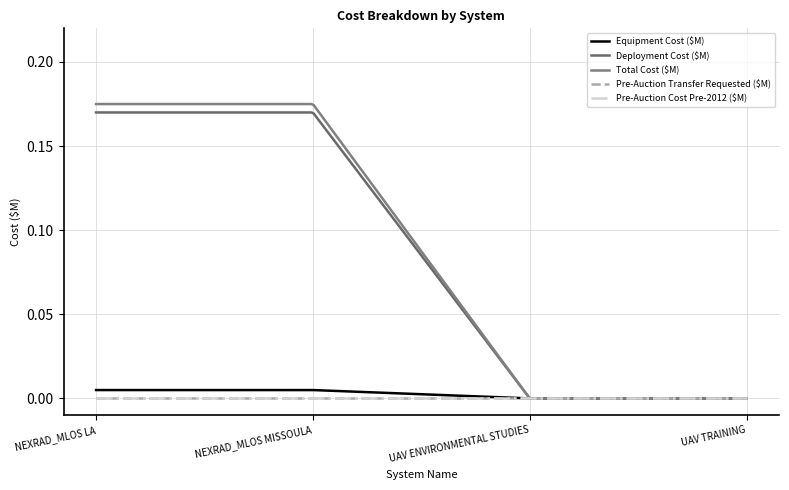

What is the value of the Deployment Cost ($M) point at the 1st from the left?

0.2